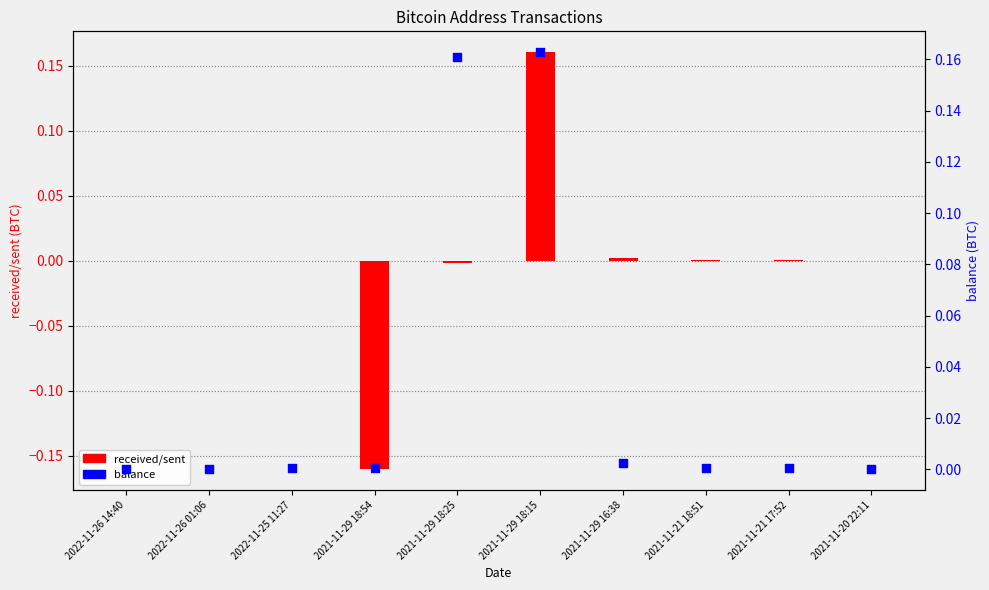

Which series contains the lowest Y value?

received/sent